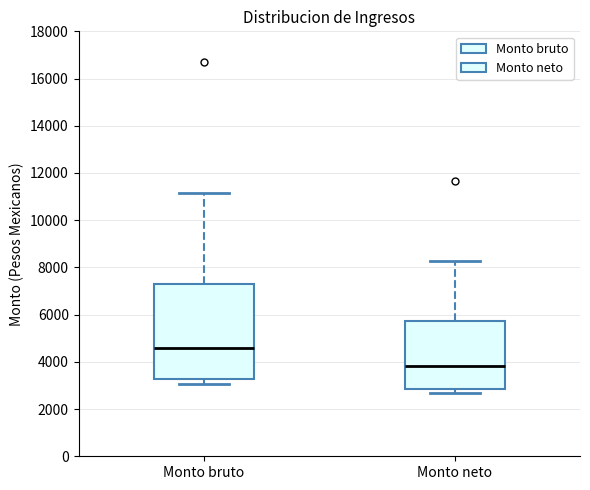

Reading left to right, transcribe this box plot: for each box, give where its median line is, the range the box spans, and where its two whiskers end, as read against the y-axis. The values are not printed on the chart, so give them approximately, as read against the axis.

Monto bruto: median 4600, box 3200 to 7400, whiskers 3000 to 11200
Monto neto: median 3800, box 2800 to 5800, whiskers 2600 to 8200